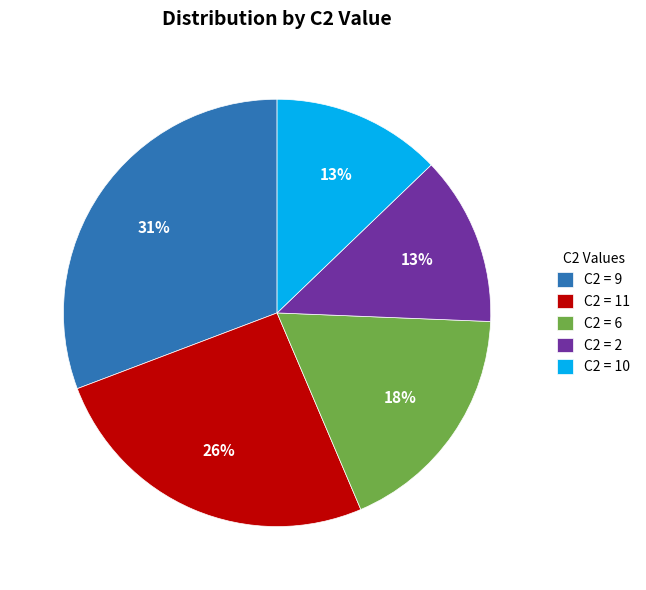

Is the sum of C2 = 11 and C2 = 6 greater than half?

No